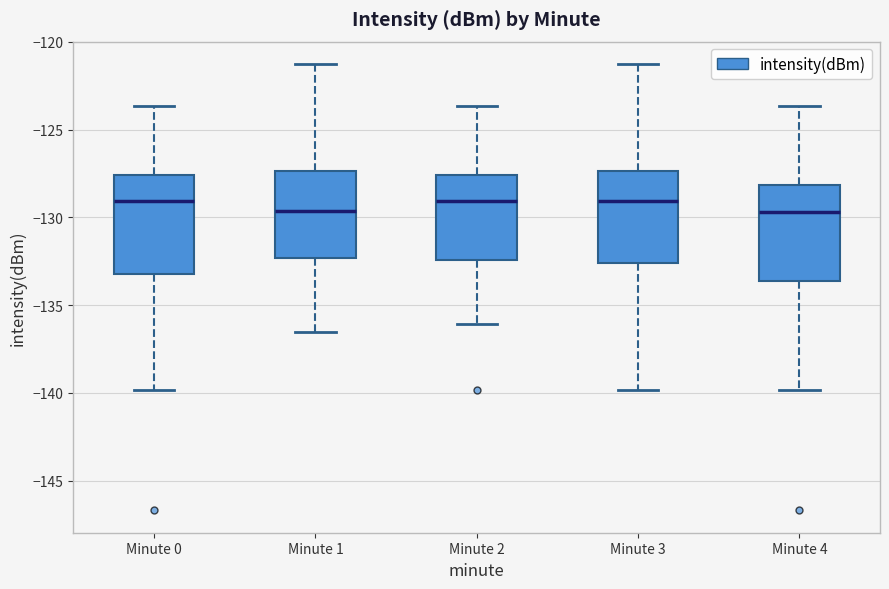

Reading left to right, read every box against the y-axis: the position of its median line, the range the box covers, and the ends of its whiskers. The values are not printed on the chart, so give them approximately, as read against the axis.

Minute 0: median -129.0, box -133.0 to -127.5, whiskers -140.0 to -123.5
Minute 1: median -129.5, box -132.5 to -127.5, whiskers -136.5 to -121.5
Minute 2: median -129.0, box -132.5 to -127.5, whiskers -136.0 to -123.5
Minute 3: median -129.0, box -132.5 to -127.5, whiskers -140.0 to -121.5
Minute 4: median -129.5, box -133.5 to -128.0, whiskers -140.0 to -123.5